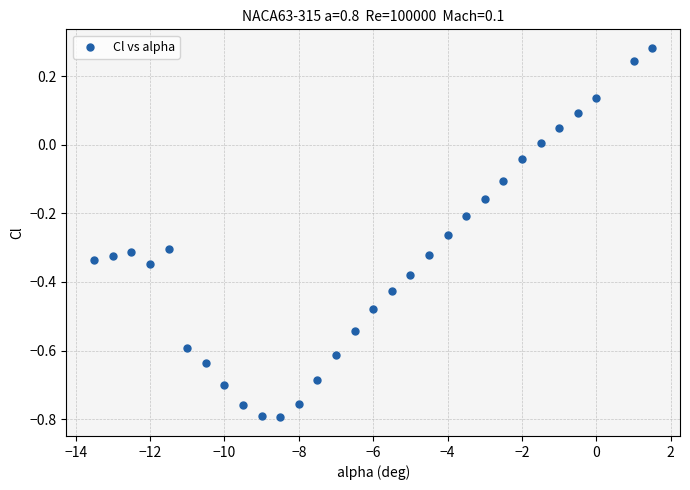

What is the range of Y values (max minus min)?

1.1